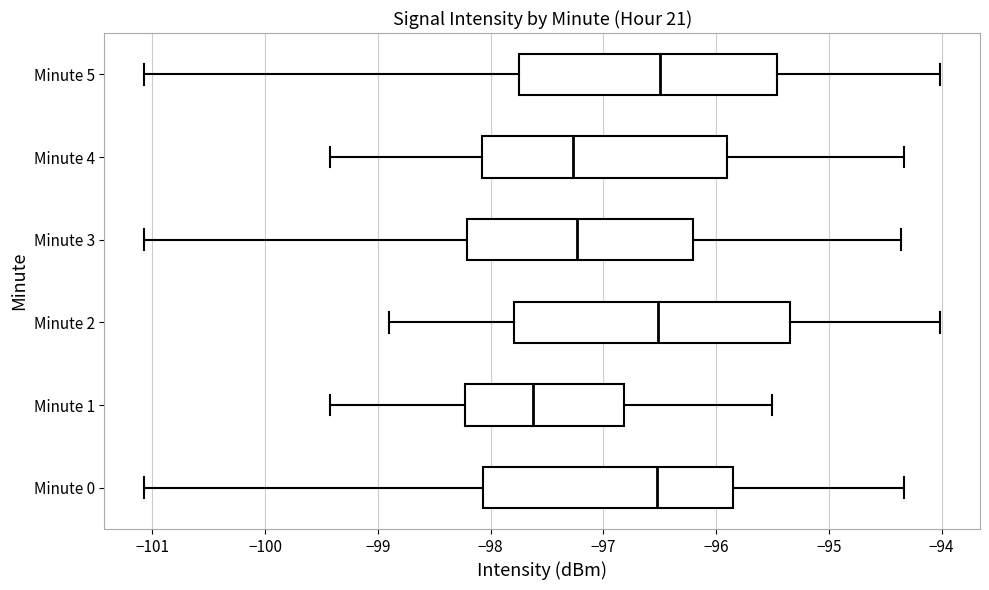

Reading bottom to top, read every box against the x-axis: the position of its median line, the range the box covers, and the ends of its whiskers. The values are not printed on the chart, so give them approximately, as read against the axis.

Minute 0: median -96.5, box -98.1 to -95.8, whiskers -101.1 to -94.3
Minute 1: median -97.6, box -98.2 to -96.8, whiskers -99.4 to -95.5
Minute 2: median -96.5, box -97.8 to -95.3, whiskers -98.9 to -94.0
Minute 3: median -97.2, box -98.2 to -96.2, whiskers -101.1 to -94.4
Minute 4: median -97.3, box -98.1 to -95.9, whiskers -99.4 to -94.3
Minute 5: median -96.5, box -97.7 to -95.5, whiskers -101.1 to -94.0